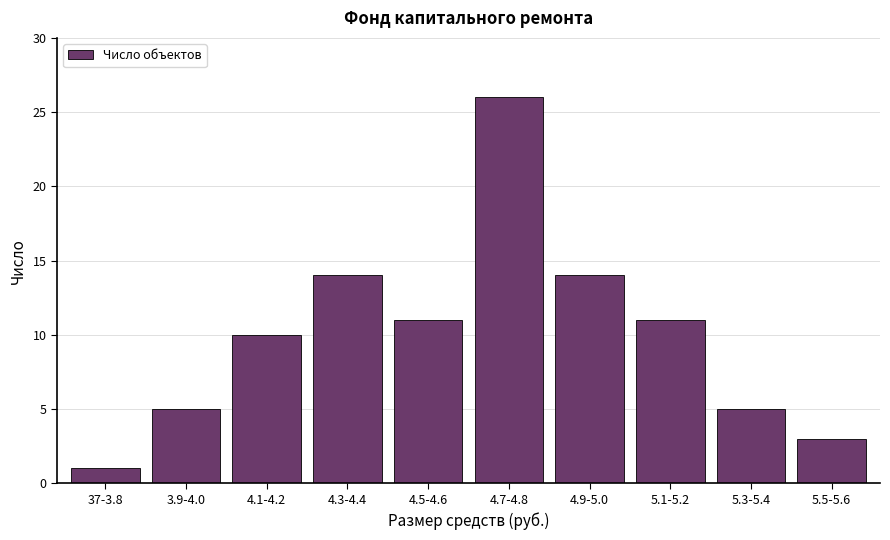

Reading left to right, transcribe all the data shown in this chart.

1	5	10	14	11	26	14	11	5	3